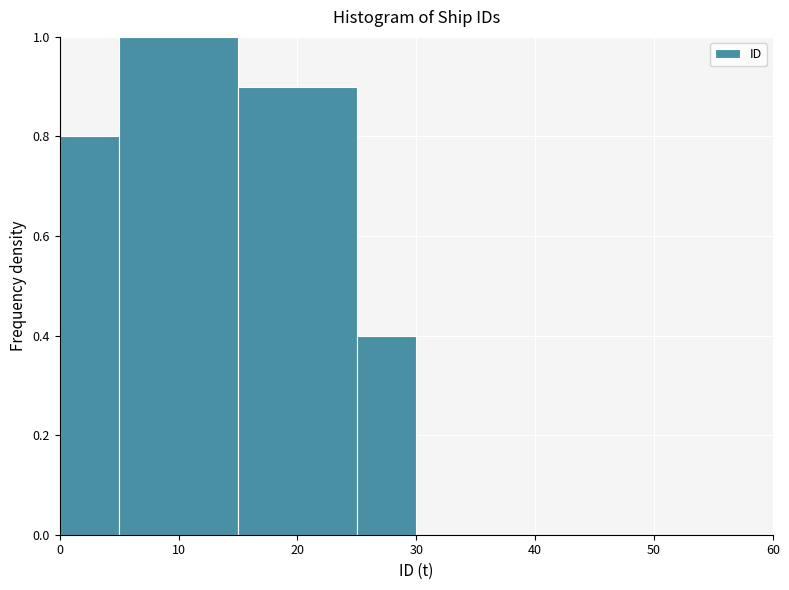

Reading left to right, transcribe this chart: for each bar, give the range it covers on the x-axis and its height. The values are not printed on the chart, so give them approximately, as read against the axis.

0 to 5: 0.8
5 to 15: 1.0
15 to 25: 0.9
25 to 30: 0.4
30 to 50: 0
50 to 60: 0